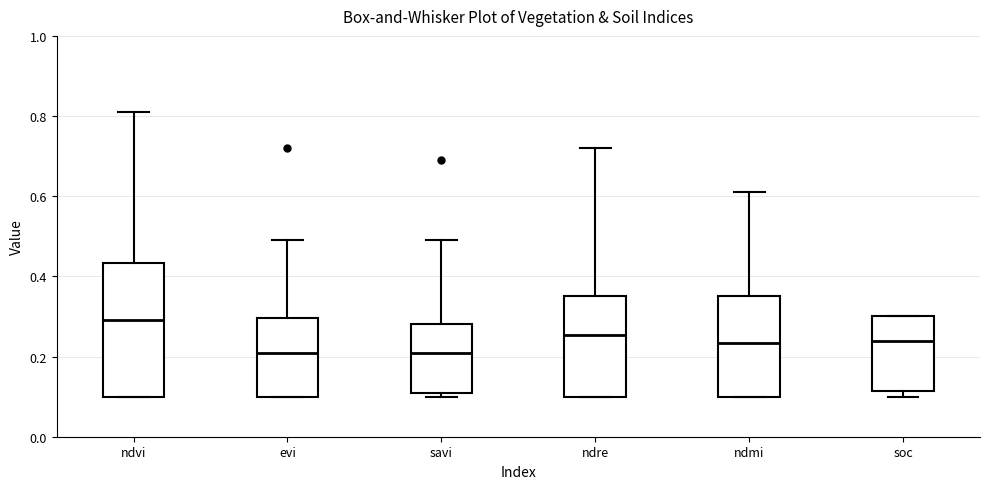

Reading left to right, read every box against the y-axis: the position of its median line, the range the box covers, and the ends of its whiskers. The values are not printed on the chart, so give them approximately, as read against the axis.

ndvi: median 0.30, box 0.10 to 0.44, whiskers 0.10 to 0.82
evi: median 0.22, box 0.10 to 0.30, whiskers 0.10 to 0.50
savi: median 0.22, box 0.12 to 0.28, whiskers 0.10 to 0.50
ndre: median 0.26, box 0.10 to 0.36, whiskers 0.10 to 0.72
ndmi: median 0.24, box 0.10 to 0.36, whiskers 0.10 to 0.62
soc: median 0.24, box 0.12 to 0.30, whiskers 0.10 to 0.30